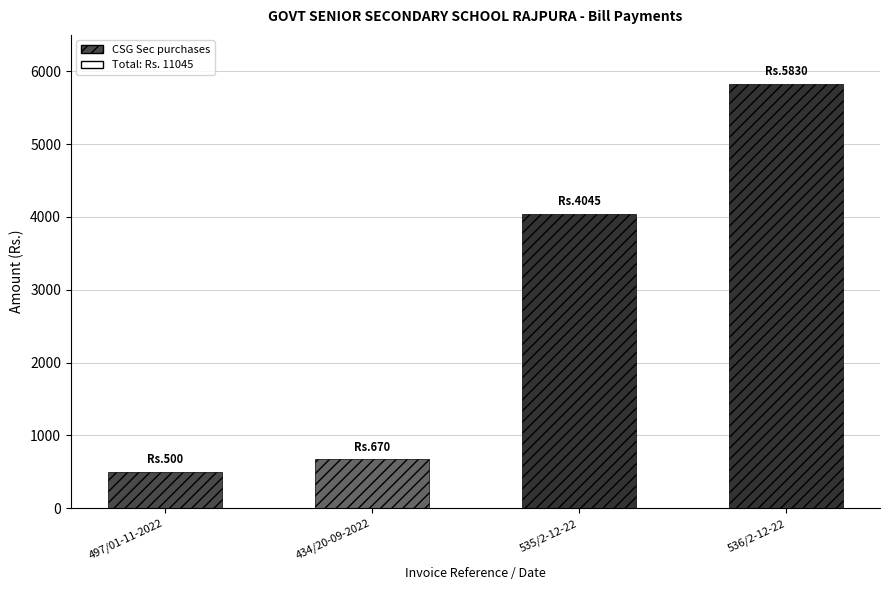

How many series are shown in this chart?

1